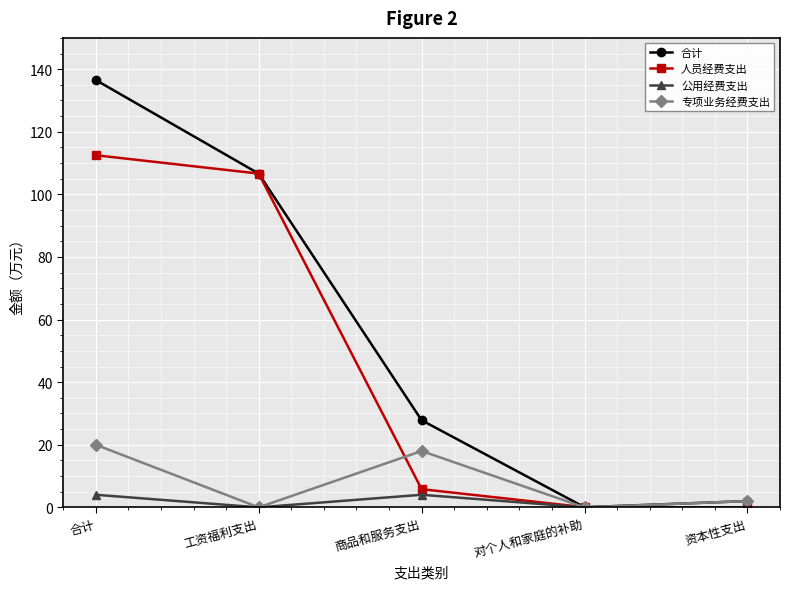

Is the value of 专项业务经费支出 at 合计 greater than the value of 合计 at 合计?

No